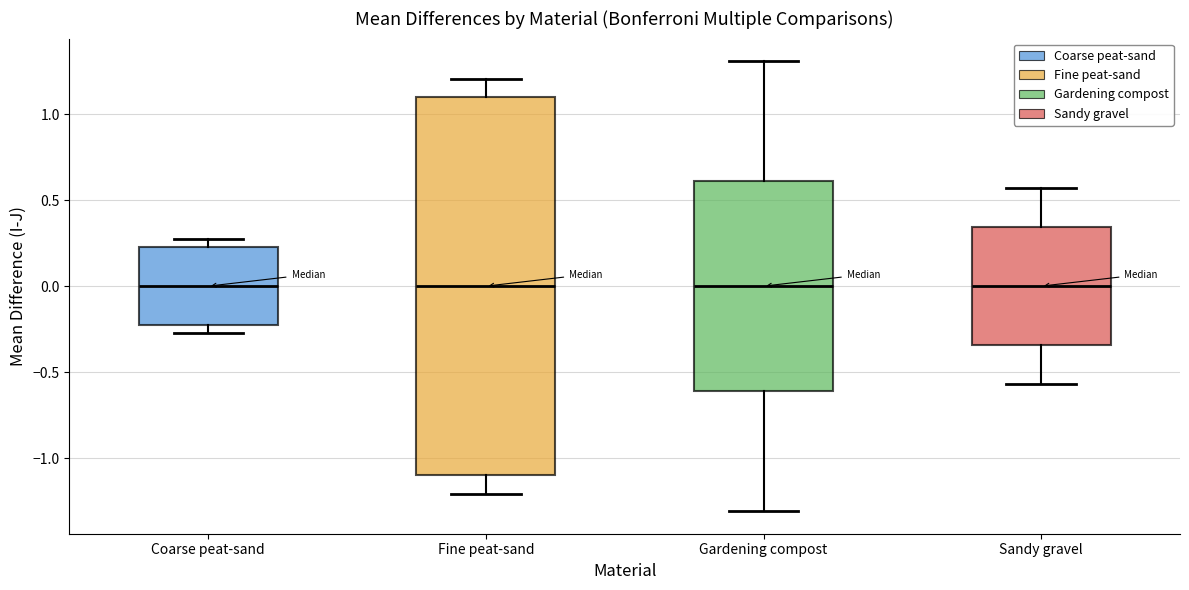

Reading left to right, transcribe this box plot: for each box, give where its median line is, the range the box spans, and where its two whiskers end, as read against the y-axis. The values are not printed on the chart, so give them approximately, as read against the axis.

Coarse peat-sand: median 0.00, box -0.25 to 0.25, whiskers -0.25 (just below the box's lower edge) to 0.25 (just above the box's upper edge)
Fine peat-sand: median 0.00, box -1.10 to 1.10, whiskers -1.20 to 1.20
Gardening compost: median 0.00, box -0.60 to 0.60, whiskers -1.30 to 1.30
Sandy gravel: median 0.00, box -0.35 to 0.35, whiskers -0.55 to 0.55